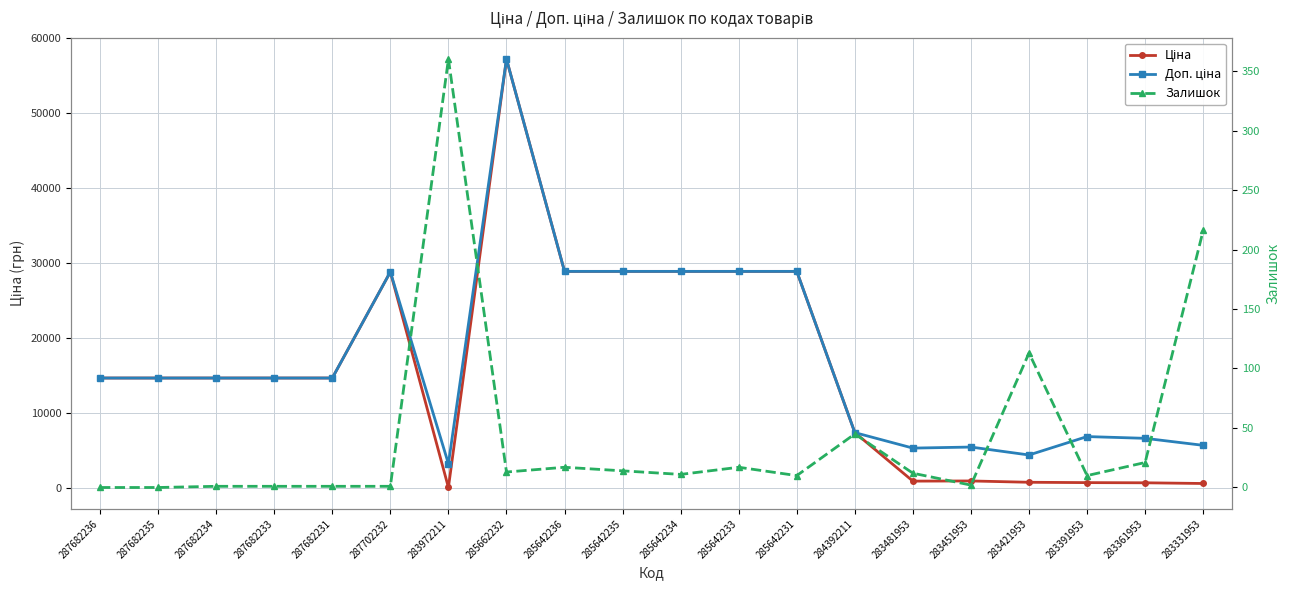

At which label does Залишок first exceed 12?

283972211